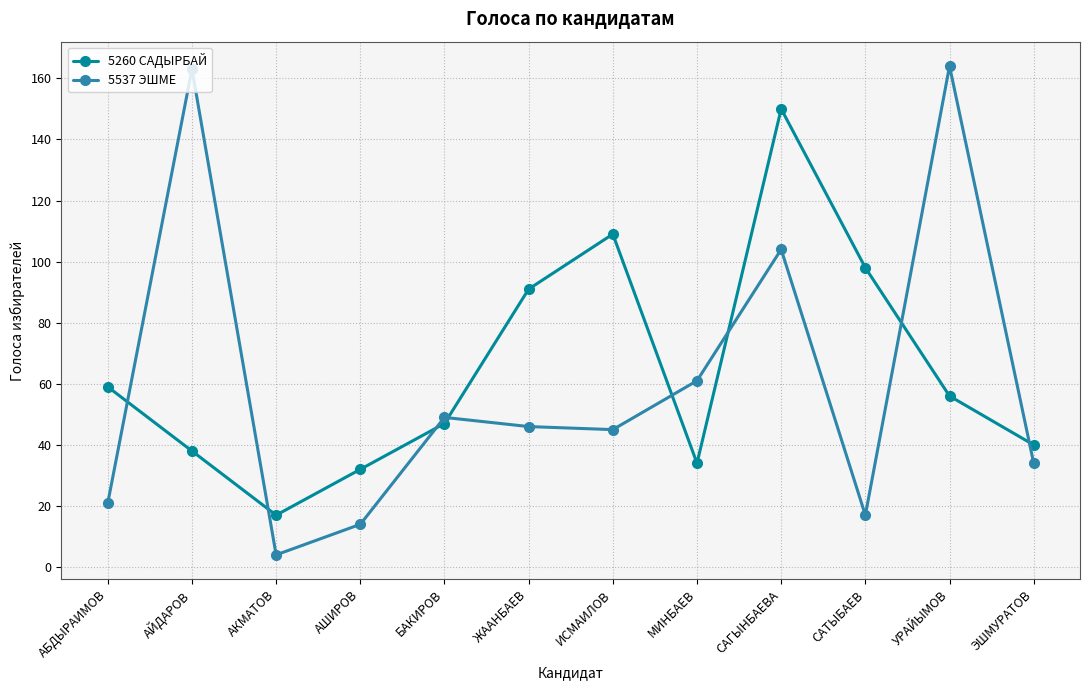

What is the total value across all series at АЙДАРОВ?

201